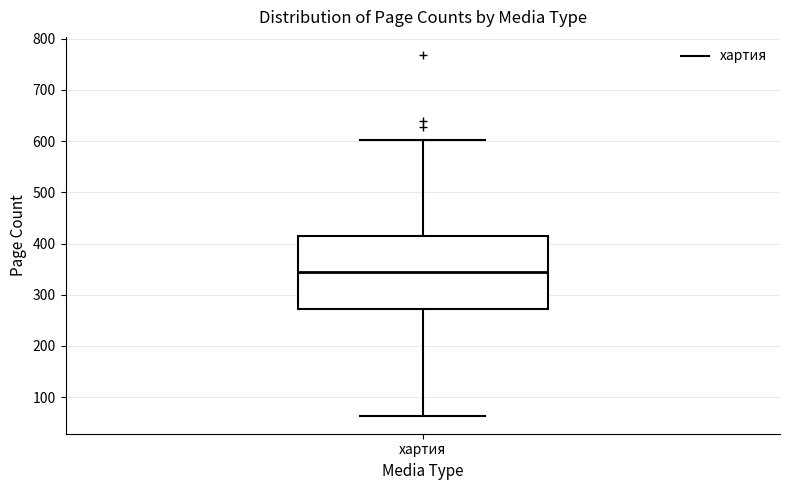

Where does the median line of the box for хартия sit on the y-axis? The values are not printed on the chart, so give them approximately, as read against the axis.

340